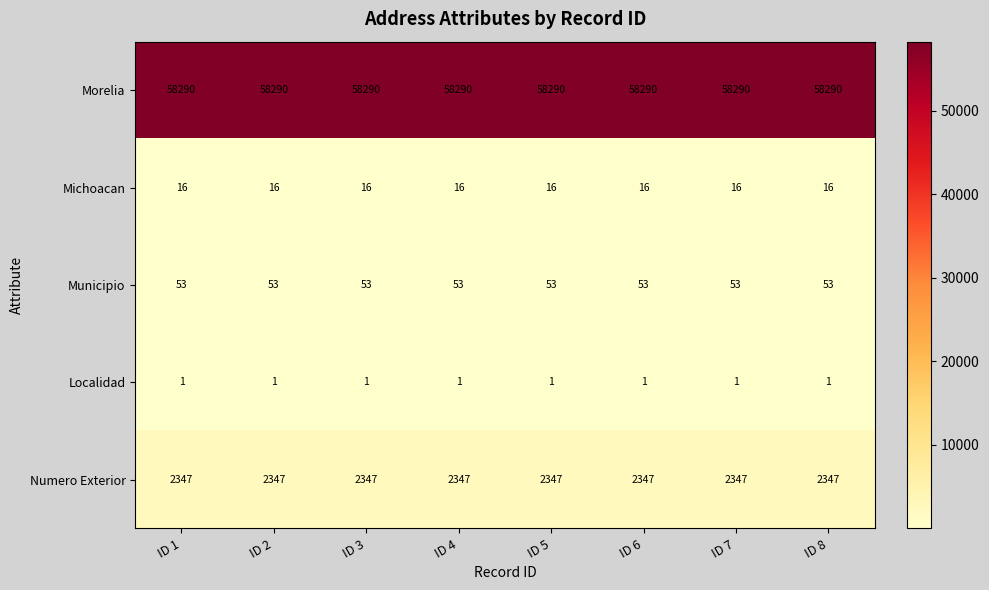

What is the spread (max minus min) of values at ID 7?

58289